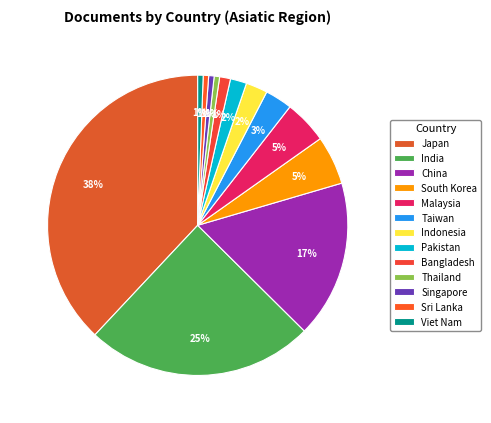

Which category has the biggest portion of the pie?

Japan